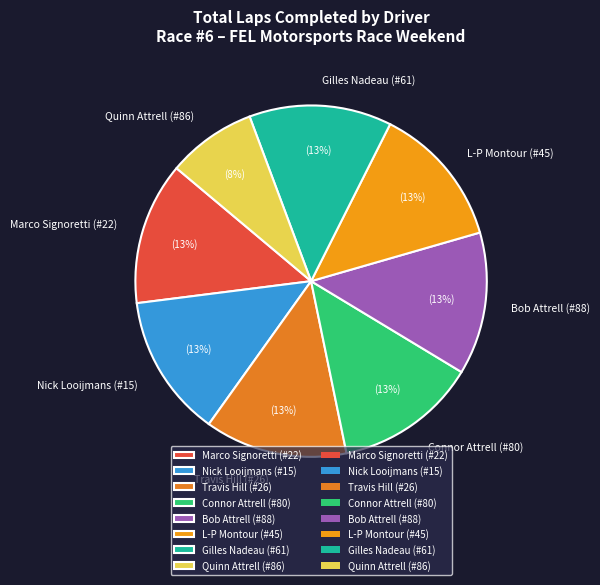

Which category has the smallest portion of the pie?

Quinn Attrell (#86)